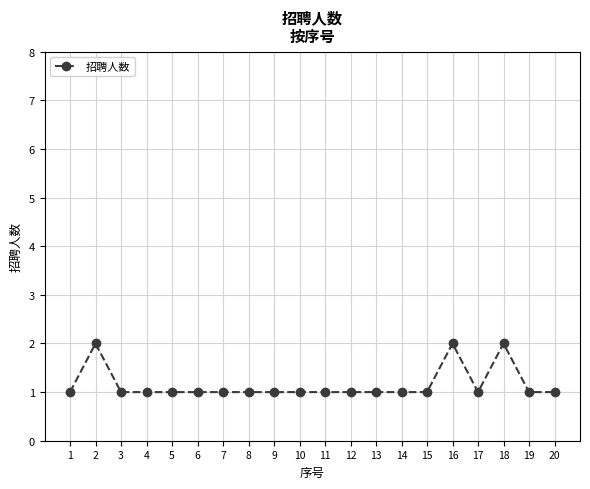

What is the sum of all values?

23